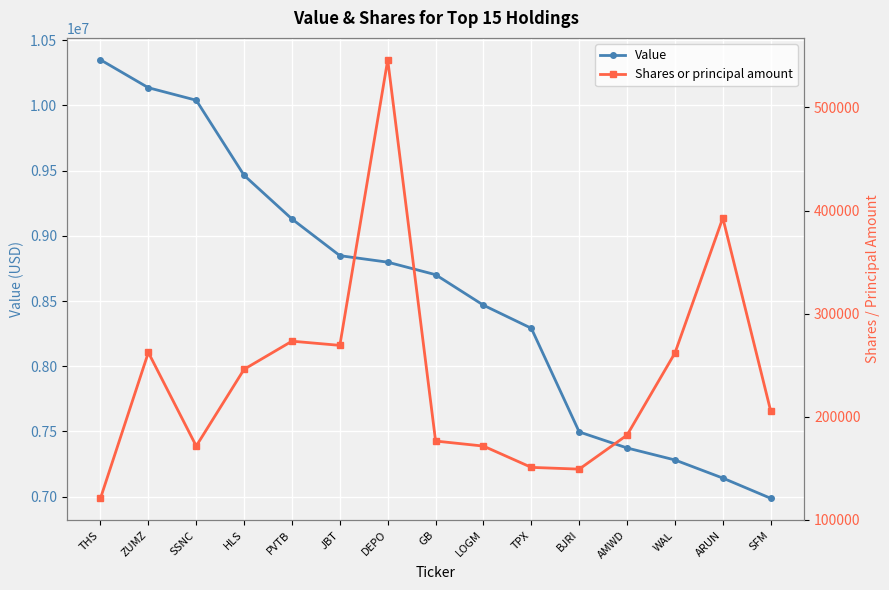

What is the label of the 3rd point from the right?

WAL